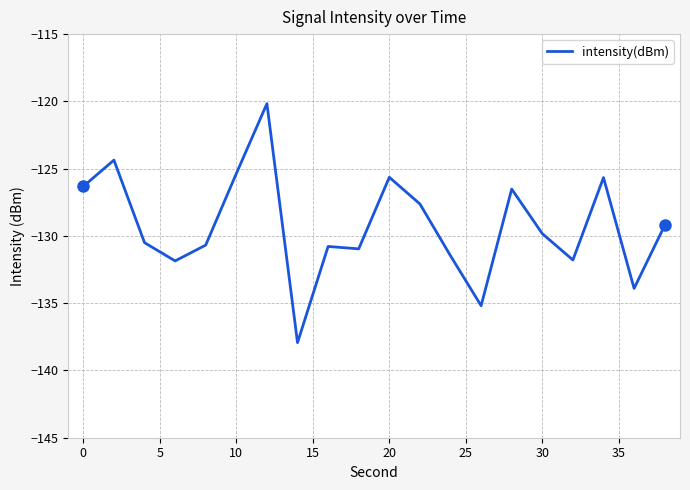

What is the smallest value displayed?

-137.9